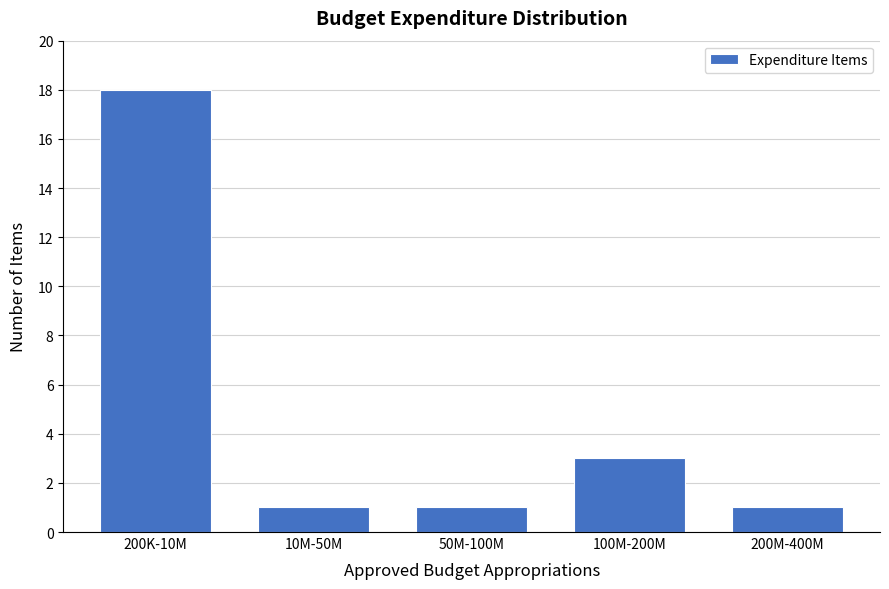

Reading right to left, list all the values displayed in this chart.

200M-400M=1	100M-200M=3	50M-100M=1	10M-50M=1	200K-10M=18